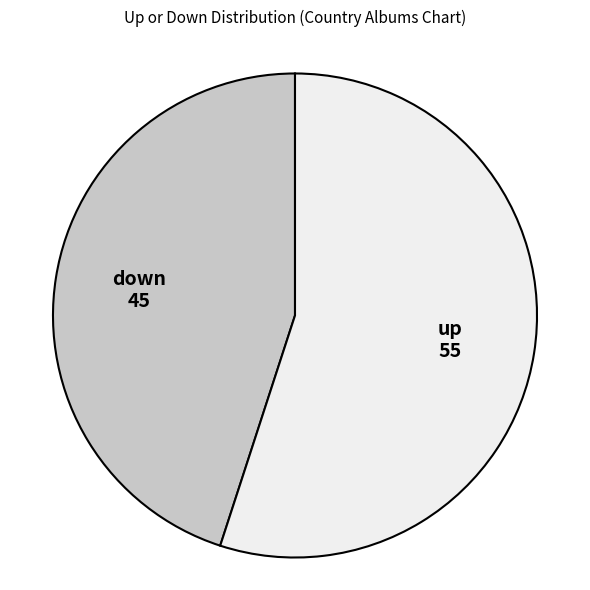

Rank the categories by value from highest to lowest.

up, down